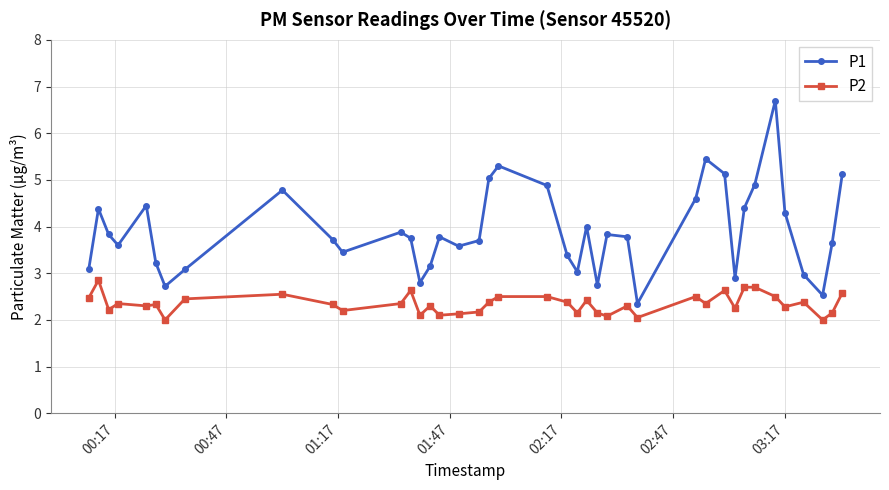

What is the sum of all P2 values?

93.8